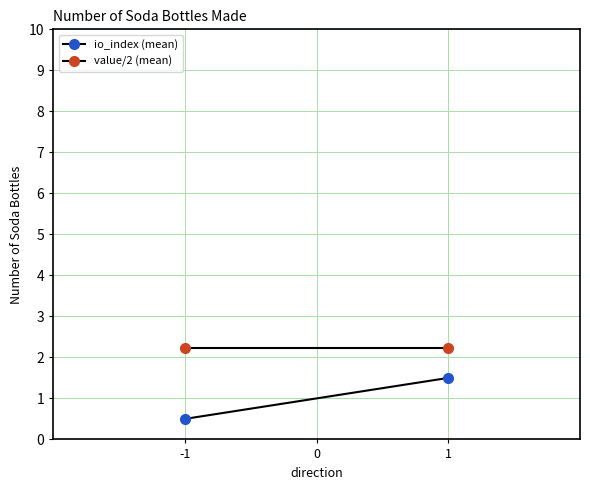

Which series has the largest range (max minus min)?

io_index (mean)